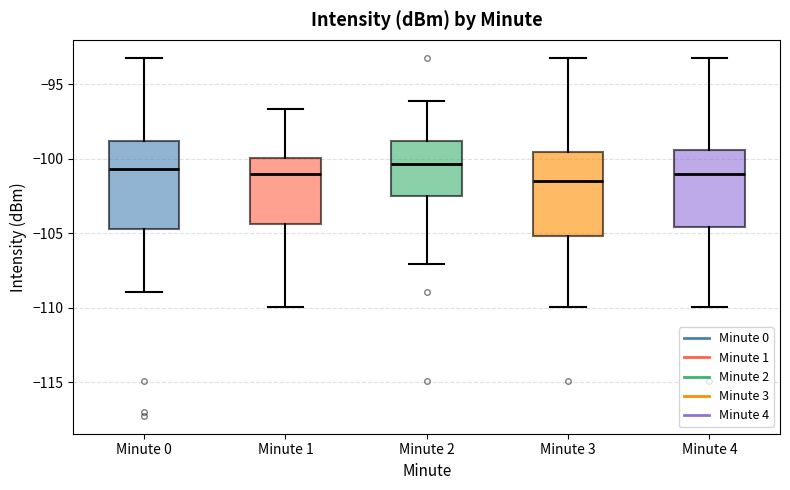

Reading left to right, read every box against the y-axis: the position of its median line, the range the box covers, and the ends of its whiskers. The values are not printed on the chart, so give them approximately, as read against the axis.

Minute 0: median -100.5, box -104.5 to -99.0, whiskers -109.0 to -93.0
Minute 1: median -101.0, box -104.5 to -100.0, whiskers -110.0 to -96.5
Minute 2: median -100.5, box -102.5 to -99.0, whiskers -107.0 to -96.0
Minute 3: median -101.5, box -105.0 to -99.5, whiskers -110.0 to -93.0
Minute 4: median -101.0, box -104.5 to -99.5, whiskers -110.0 to -93.0